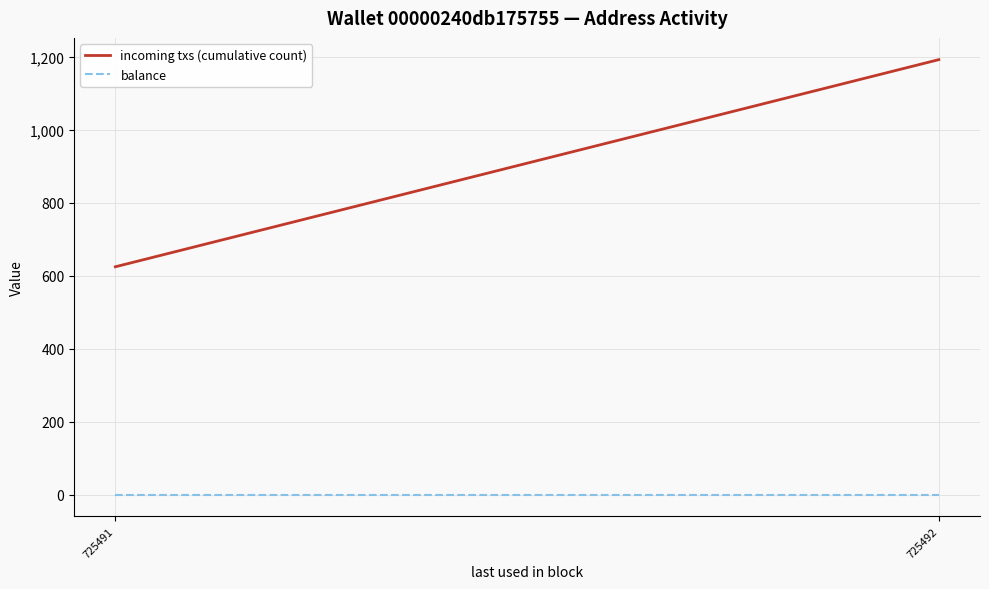

What is the difference between the highest and lowest values at 725492?

1193.1